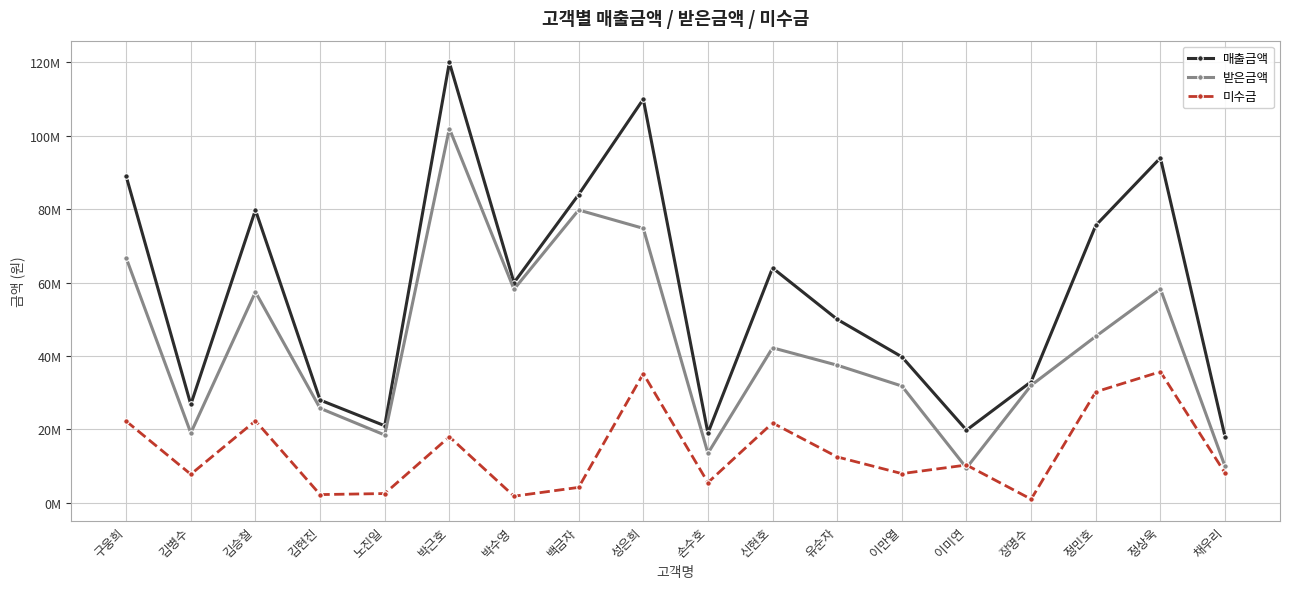

What is the difference between the 받은금액 values at 정민호 and 김현진?

19600000